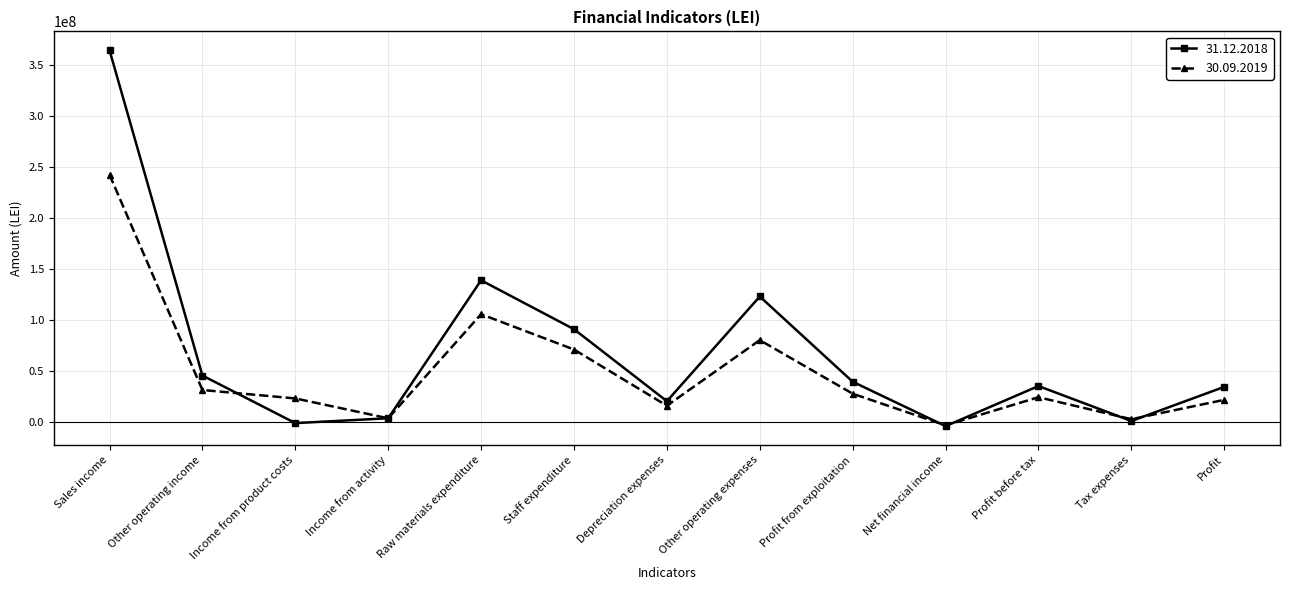

Which series ends up on top after the final intersection of 31.12.2018 and 30.09.2019?

31.12.2018